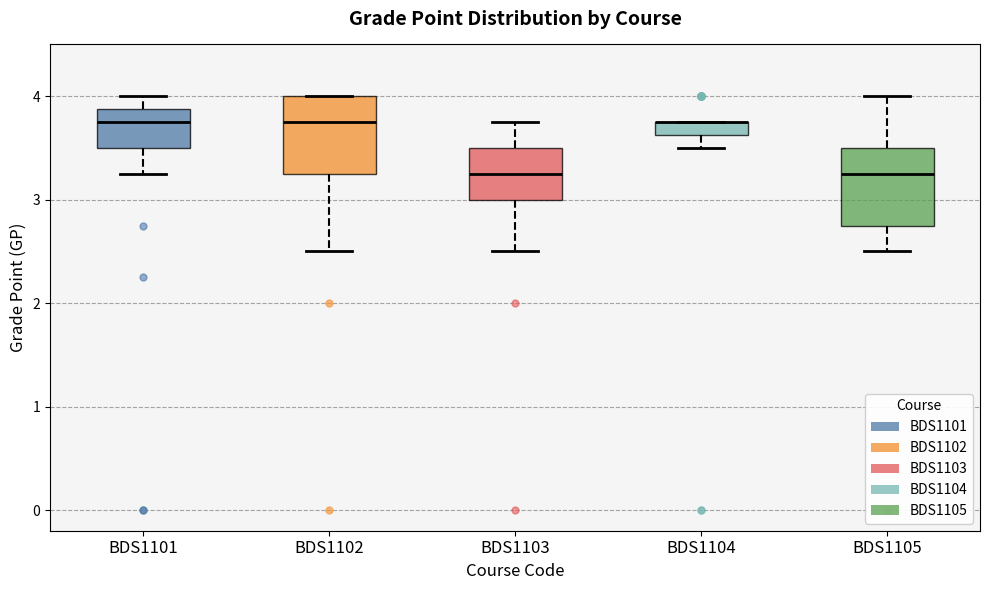

Where does the upper whisker of the box for BDS1105 end on the y-axis? The values are not printed on the chart, so give them approximately, as read against the axis.

4.0